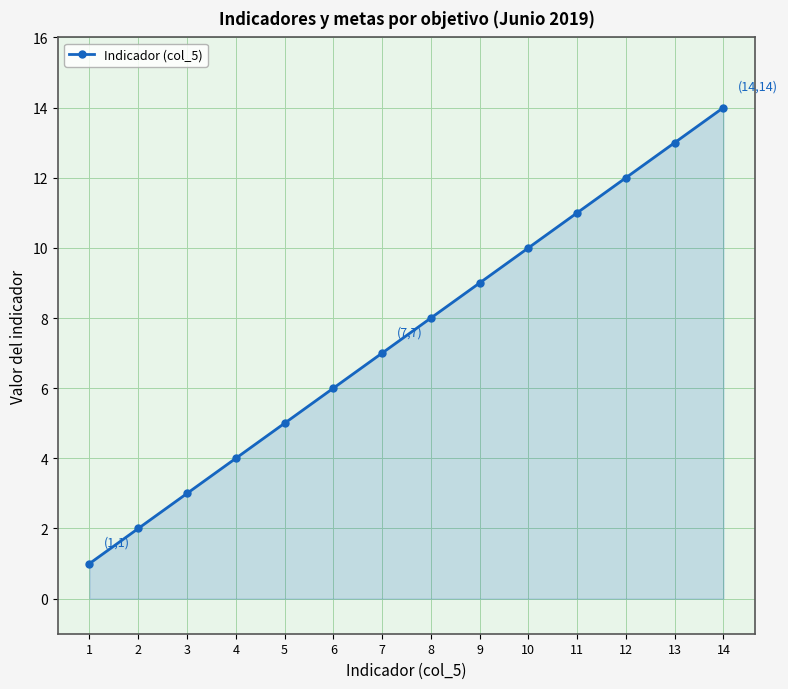

The value at 4 is 2. True or false?

False